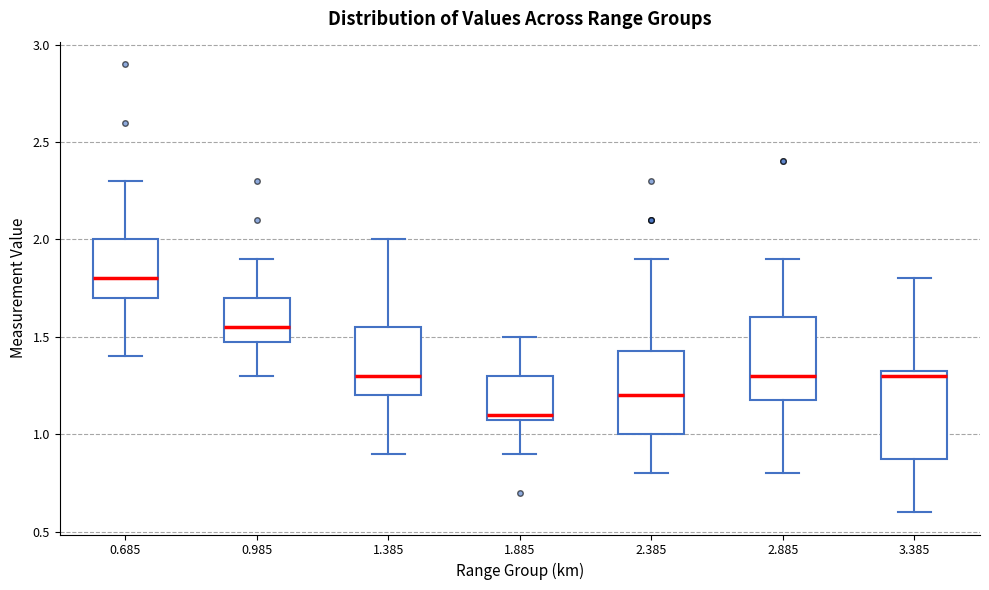

Which box has the highest median line?

0.685